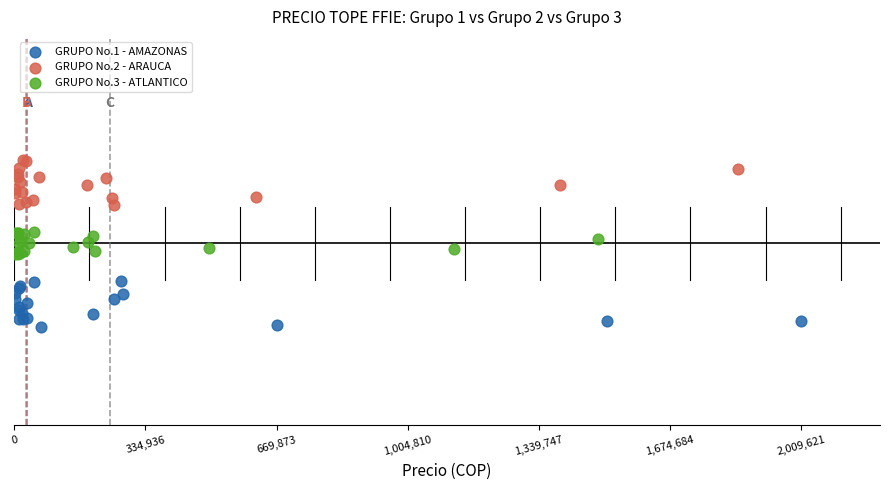

What are all the series names shown in the legend?

GRUPO No.1 - AMAZONAS, GRUPO No.2 - ARAUCA, GRUPO No.3 - ATLANTICO